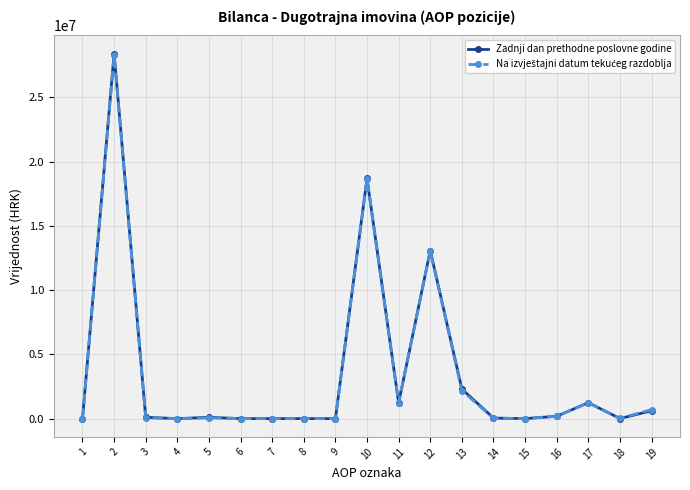

What is the value of the Zadnji dan prethodne poslovne godine point at the 17th from the left?

1239877